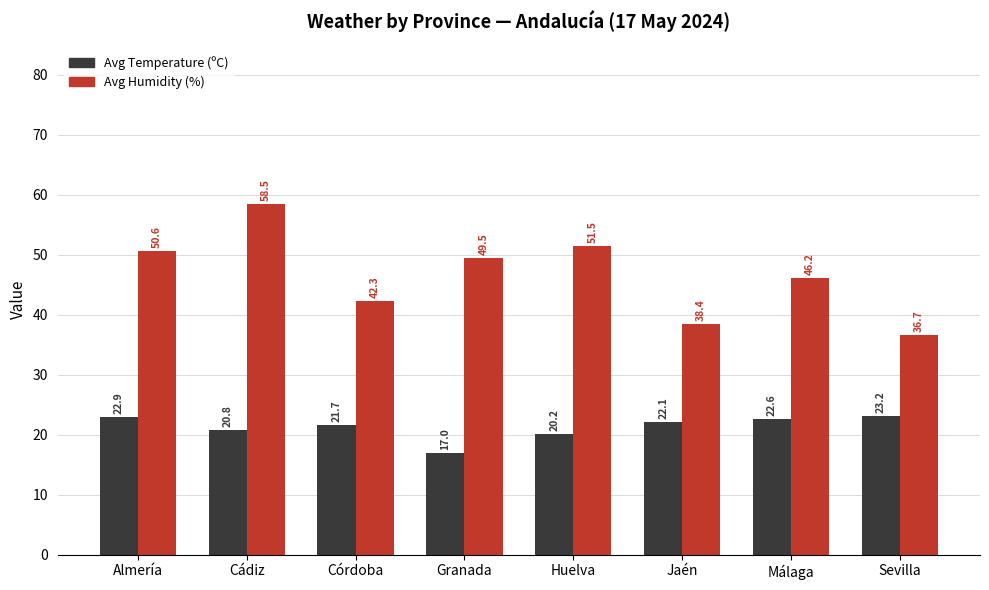

Which category has the lowest value across all series?

Granada